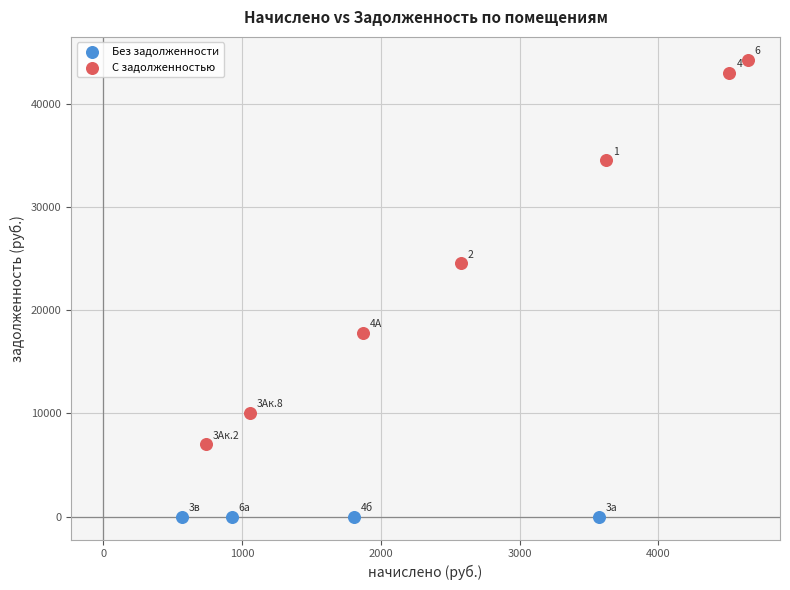

Which series reaches the minimum Y coordinate?

Без задолженности